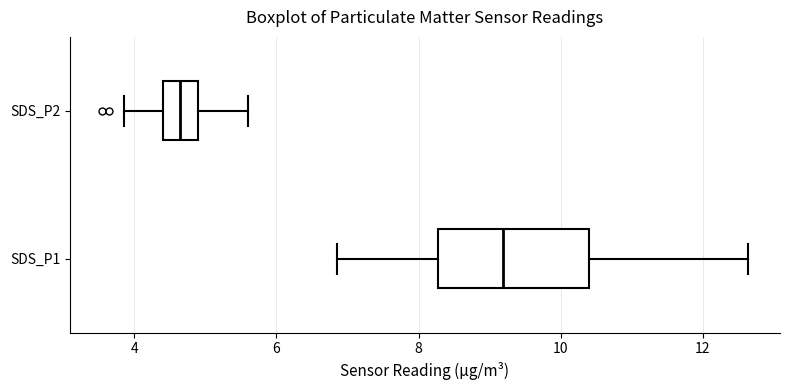

Reading bottom to top, transcribe this box plot: for each box, give where its median line is, the range the box spans, and where its two whiskers end, as read against the x-axis. The values are not printed on the chart, so give them approximately, as read against the axis.

SDS_P1: median 9.2, box 8.2 to 10.4, whiskers 6.8 to 12.6
SDS_P2: median 4.6, box 4.4 to 5.0, whiskers 3.8 to 5.6